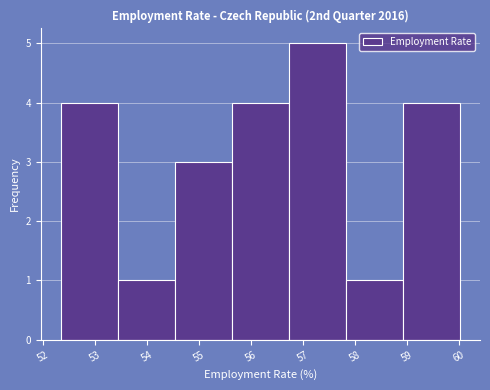

Over which range of the x-axis is the bar tallest?

56.7 to 57.8